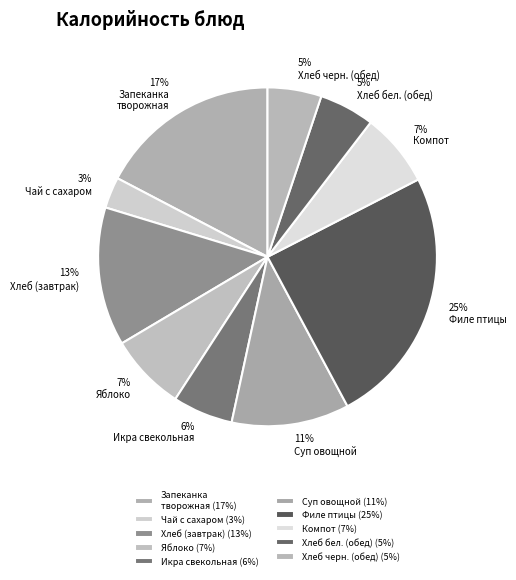

How many segments does this pie chart have?

10